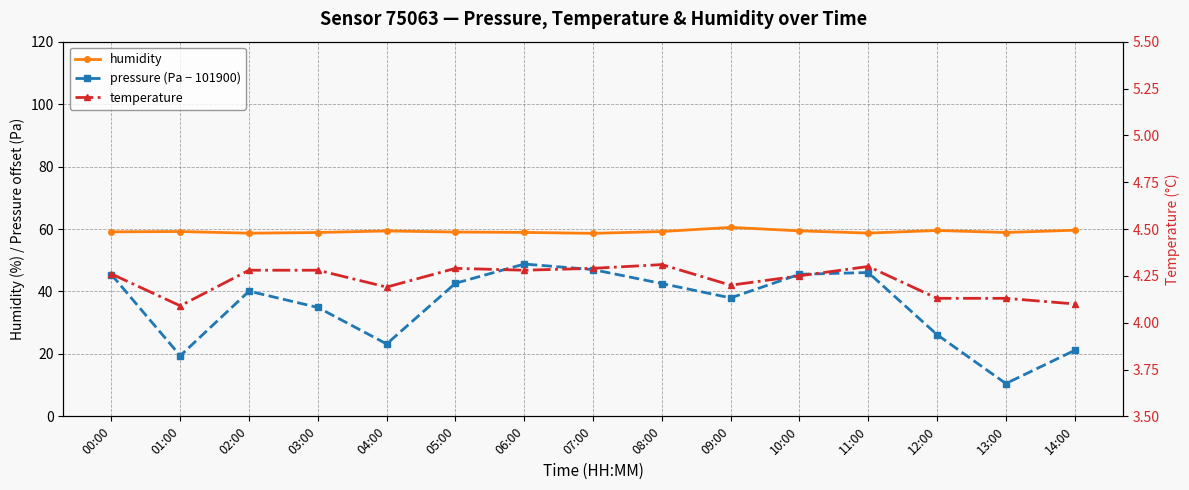

Reading left to right, extract all data points from this chart.

humidity: 00:00=59.1	01:00=59.2	02:00=58.7	03:00=58.9	04:00=59.4	05:00=59.0	06:00=58.9	07:00=58.6	08:00=59.2	09:00=60.5	10:00=59.4	11:00=58.7	12:00=59.5	13:00=58.9	14:00=59.6
pressure (Pa − 101900): 00:00=45.4	01:00=19.4	02:00=40.1	03:00=34.9	04:00=23.2	05:00=42.6	06:00=48.8	07:00=47.0	08:00=42.5	09:00=37.9	10:00=45.5	11:00=46.1	12:00=26.2	13:00=10.5	14:00=21.1
temperature: 00:00=4.3	01:00=4.1	02:00=4.3	03:00=4.3	04:00=4.2	05:00=4.3	06:00=4.3	07:00=4.3	08:00=4.3	09:00=4.2	10:00=4.2	11:00=4.3	12:00=4.1	13:00=4.1	14:00=4.1